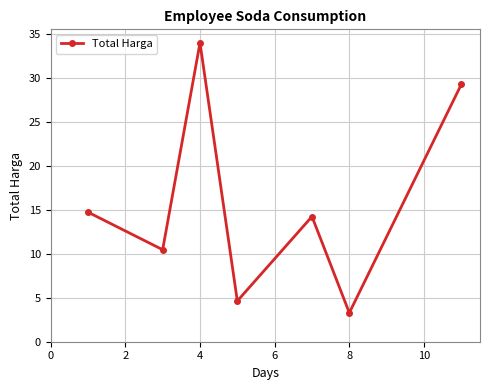

What is the sum of all values?

110.8